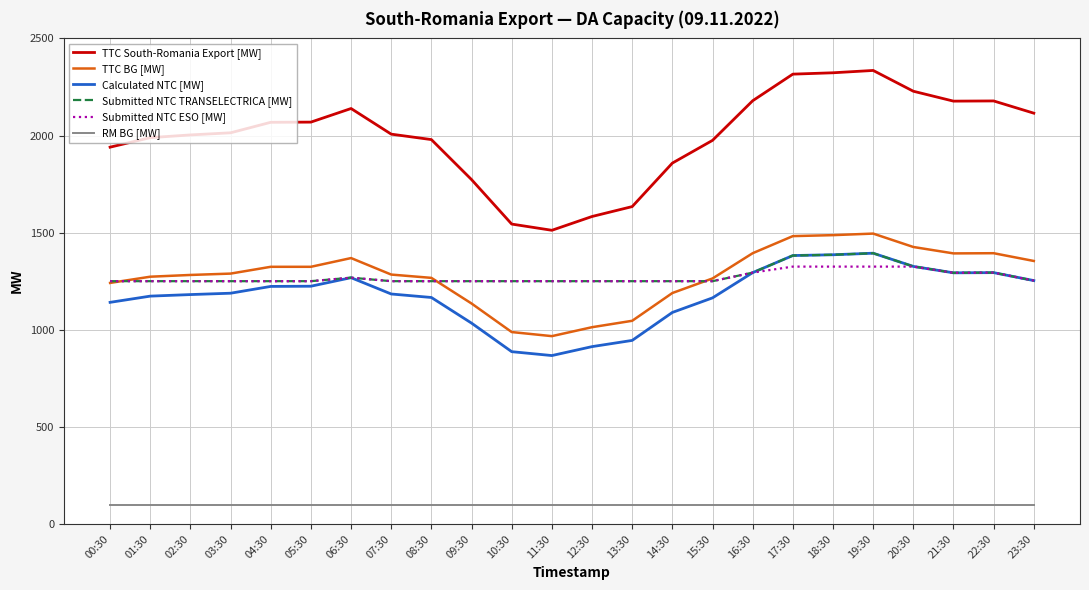

What is the smallest value displayed?

100